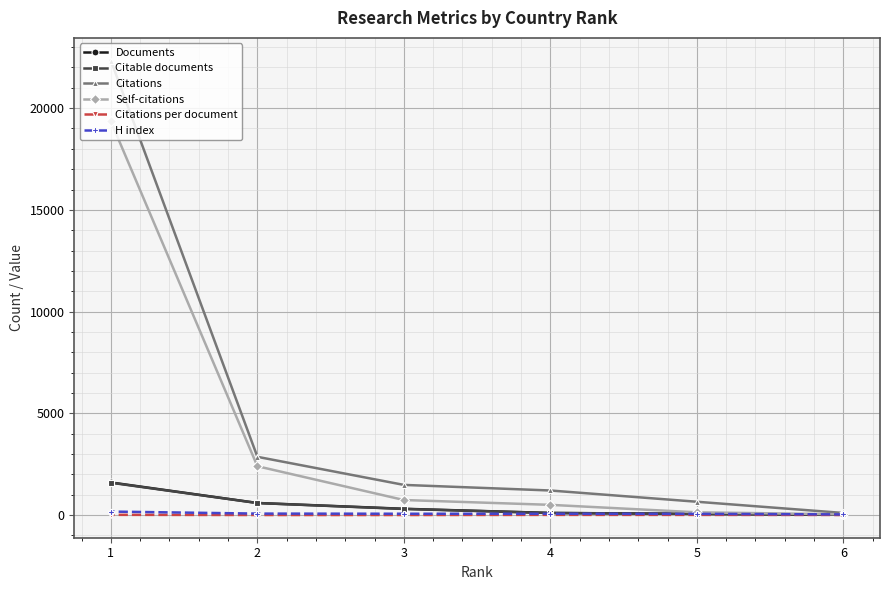

At how many categories does at least one series exceed 12495?

1